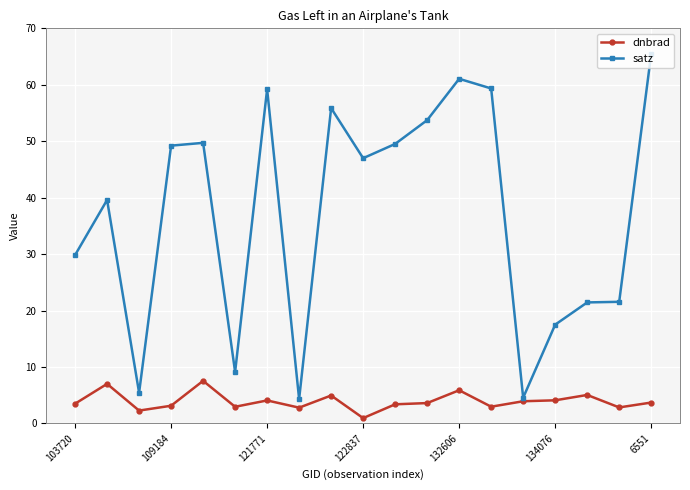

What is the maximum value shown in the chart?

65.5